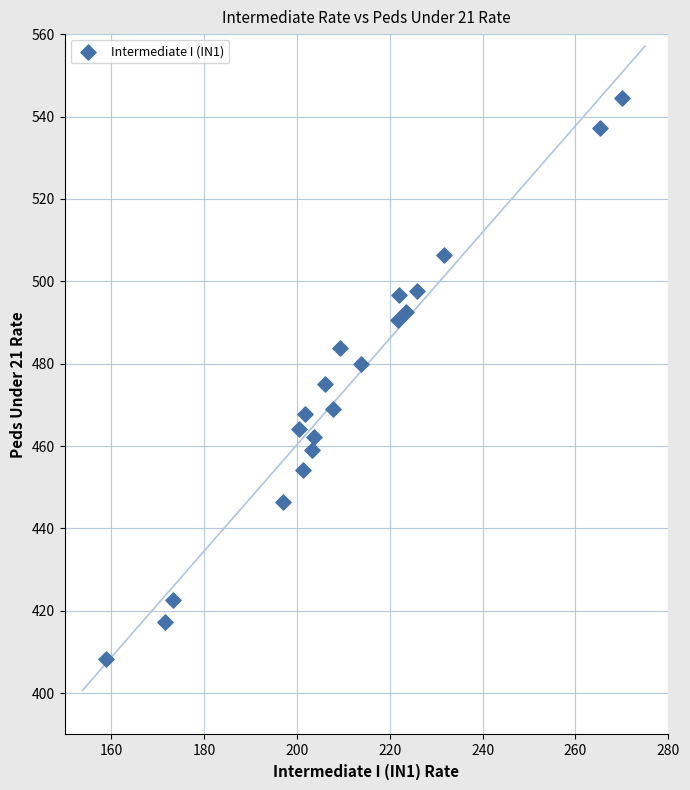

What is the range of Y values (max minus min)?

136.2